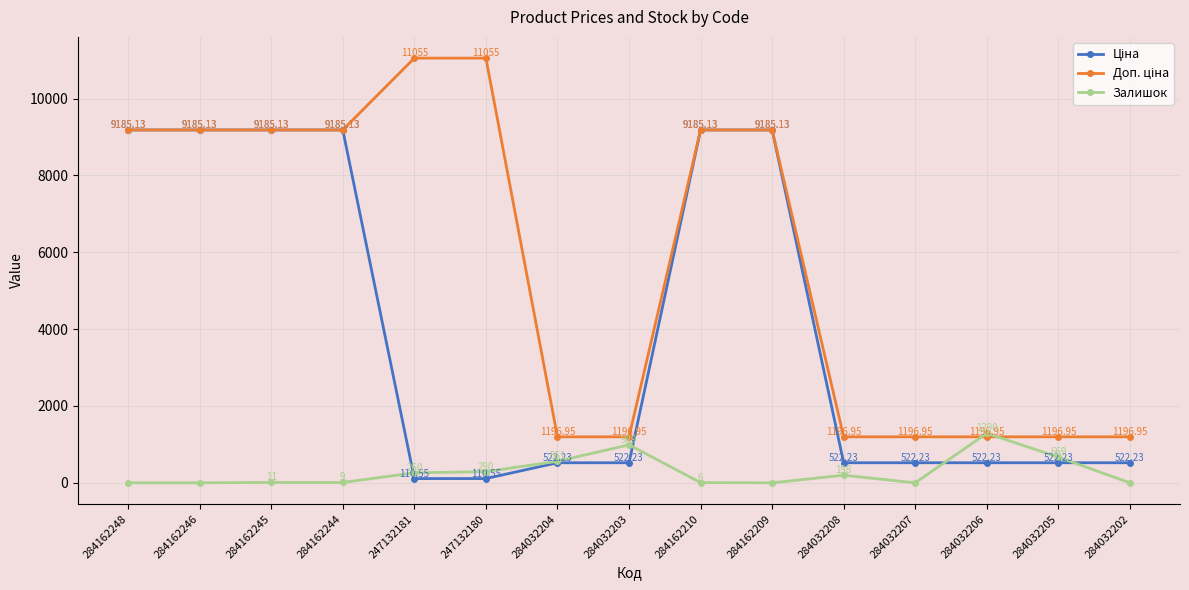

Where is Залишок nearest to the value 645?

284032205